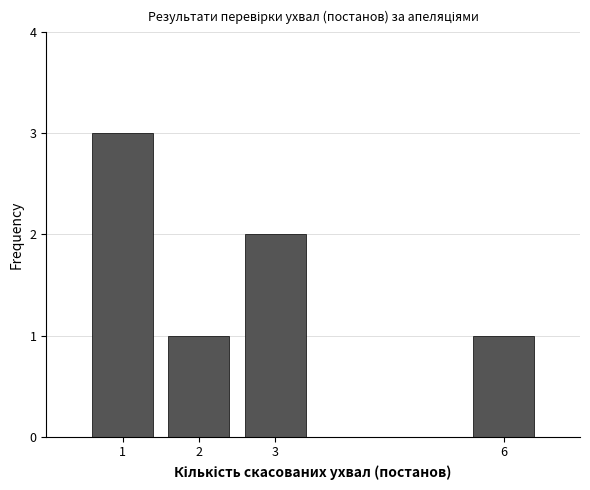

Reading left to right, list all the values displayed in this chart.

1=3	2=1	3=2	6=1